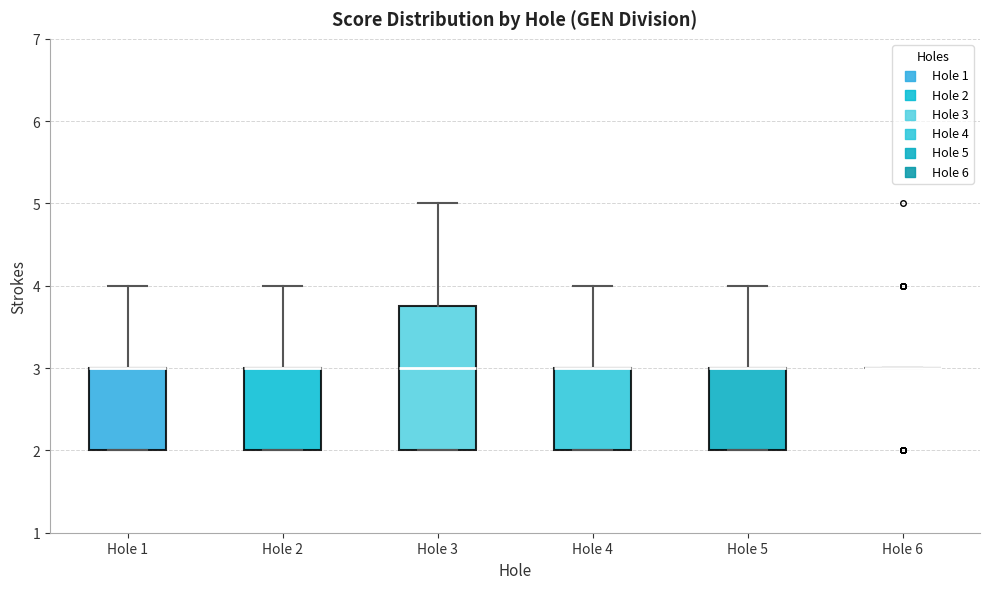

Reading left to right, transcribe this box plot: for each box, give where its median line is, the range the box spans, and where its two whiskers end, as read against the y-axis. The values are not printed on the chart, so give them approximately, as read against the axis.

Hole 1: median 3.0 (drawn on the box's upper edge), box 2.0 to 3.0, whiskers 2.0 to 4.0
Hole 2: median 3.0 (drawn on the box's upper edge), box 2.0 to 3.0, whiskers 2.0 to 4.0
Hole 3: median 3.0, box 2.0 to 3.8, whiskers 2.0 to 5.0
Hole 4: median 3.0 (drawn on the box's upper edge), box 2.0 to 3.0, whiskers 2.0 to 4.0
Hole 5: median 3.0 (drawn on the box's upper edge), box 2.0 to 3.0, whiskers 2.0 to 4.0
Hole 6: box collapsed to a line at 3.0, whiskers 3.0 to 3.0